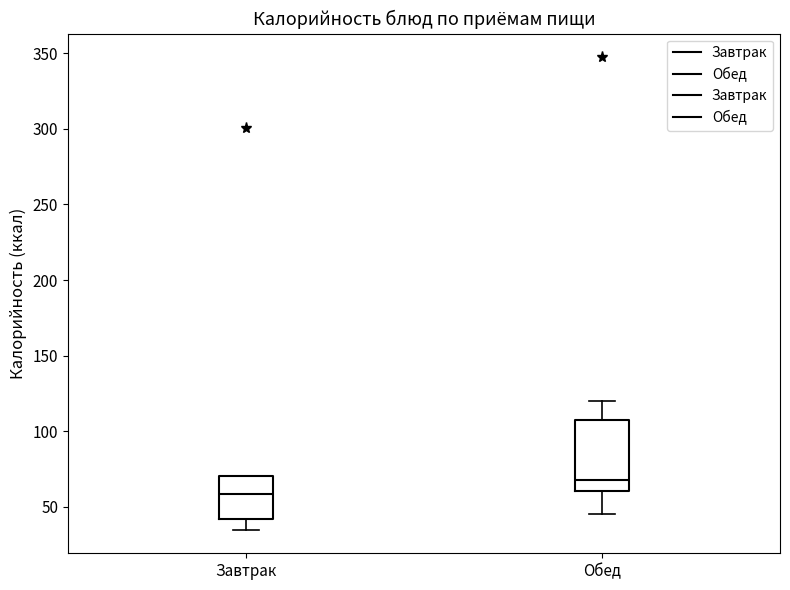

Reading left to right, transcribe this box plot: for each box, give where its median line is, the range the box spans, and where its two whiskers end, as read against the y-axis. The values are not printed on the chart, so give them approximately, as read against the axis.

Завтрак: median 60, box 40 to 70, whiskers 35 to 70
Обед: median 70, box 60 to 110, whiskers 45 to 120